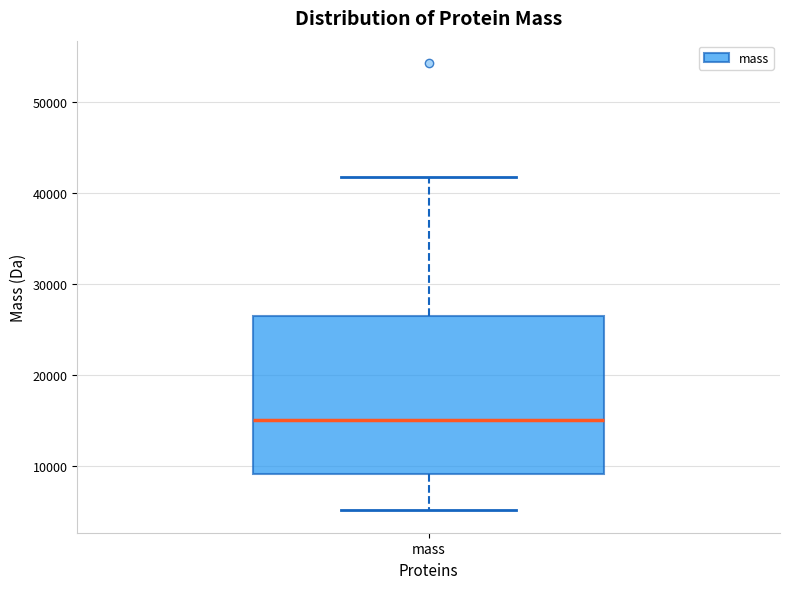

Where does the upper whisker of the box for mass end on the y-axis? The values are not printed on the chart, so give them approximately, as read against the axis.

42000